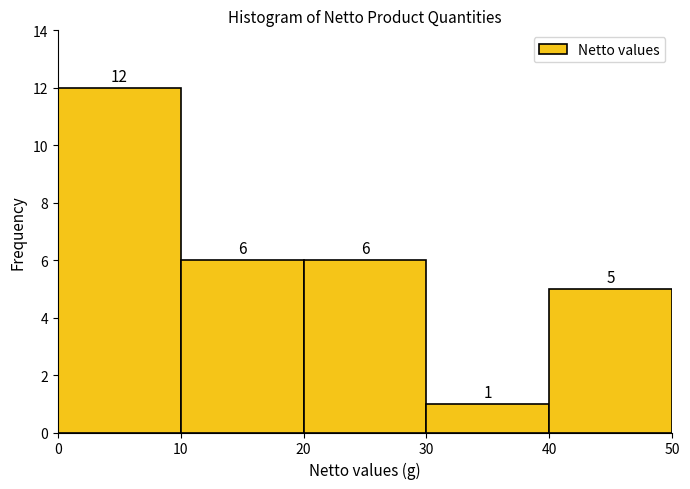

How tall is the bar that spans 20 to 30 on the x-axis?

6